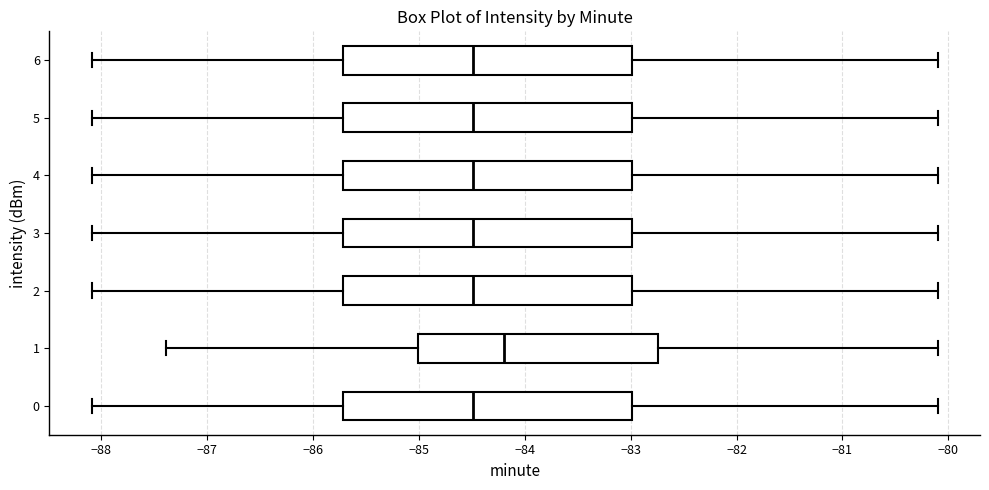

Reading bottom to top, read every box against the x-axis: the position of its median line, the range the box covers, and the ends of its whiskers. The values are not printed on the chart, so give them approximately, as read against the axis.

0: median -84.5, box -85.7 to -83.0, whiskers -88.1 to -80.1
1: median -84.2, box -85.0 to -82.7, whiskers -87.4 to -80.1
2: median -84.5, box -85.7 to -83.0, whiskers -88.1 to -80.1
3: median -84.5, box -85.7 to -83.0, whiskers -88.1 to -80.1
4: median -84.5, box -85.7 to -83.0, whiskers -88.1 to -80.1
5: median -84.5, box -85.7 to -83.0, whiskers -88.1 to -80.1
6: median -84.5, box -85.7 to -83.0, whiskers -88.1 to -80.1